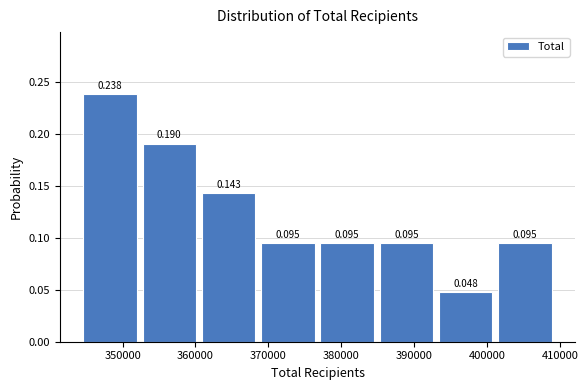

Over which range of the x-axis is the bar tallest?

345000 to 353000